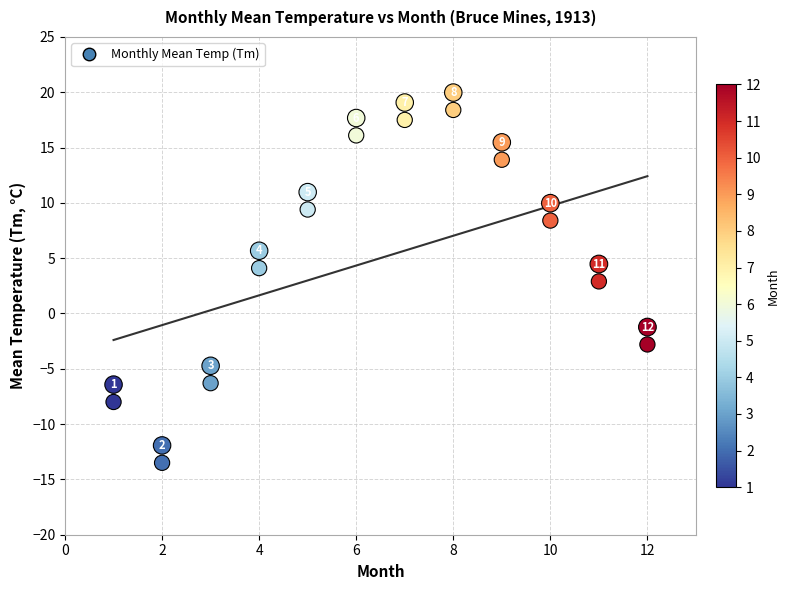

What Y value in the scatter plot is closest to 2?

2.9